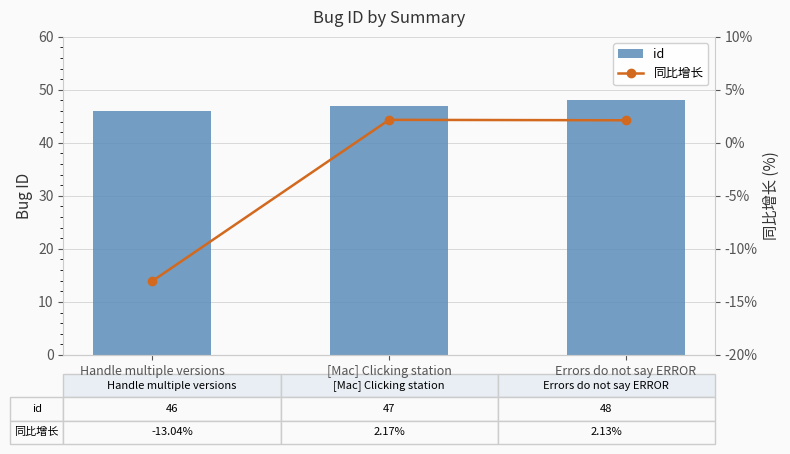

List the series in order of their overall mean, lowest first.

同比增长, id